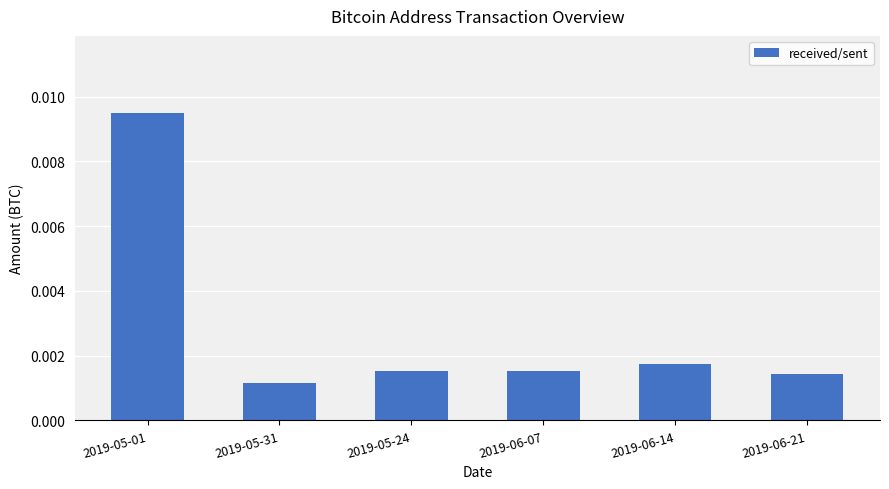

Which category has the highest value across all series?

2019-05-01